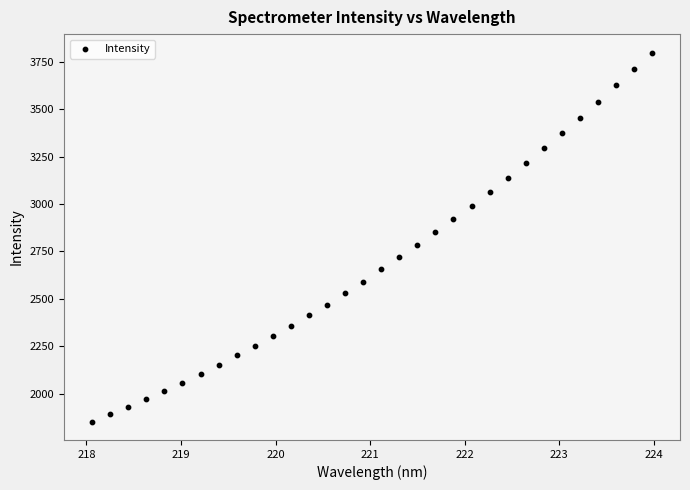

What is the range of X values (max minus min)?

5.9